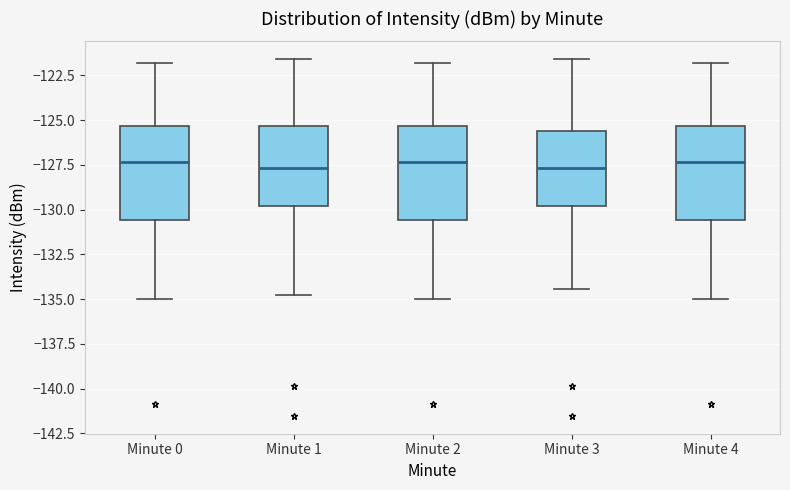

Reading left to right, read every box against the y-axis: the position of its median line, the range the box covers, and the ends of its whiskers. The values are not printed on the chart, so give them approximately, as read against the axis.

Minute 0: median -127.5, box -130.5 to -125.5, whiskers -135.0 to -122.0
Minute 1: median -127.5, box -130.0 to -125.5, whiskers -135.0 to -121.5
Minute 2: median -127.5, box -130.5 to -125.5, whiskers -135.0 to -122.0
Minute 3: median -127.5, box -130.0 to -125.5, whiskers -134.5 to -121.5
Minute 4: median -127.5, box -130.5 to -125.5, whiskers -135.0 to -122.0